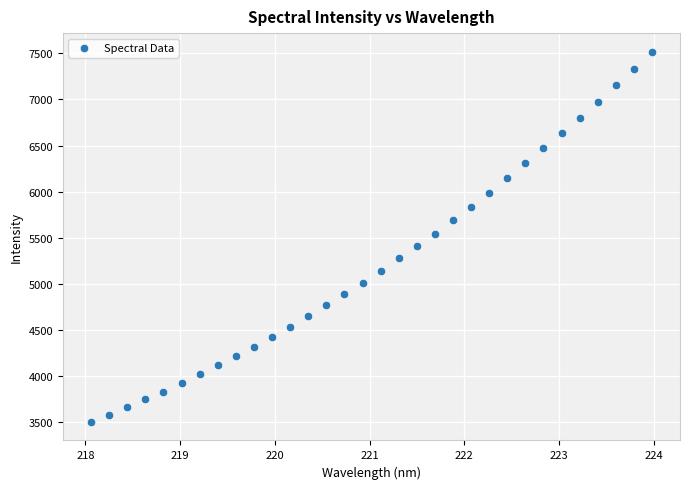

What is the range of Y values (max minus min)?

4015.9